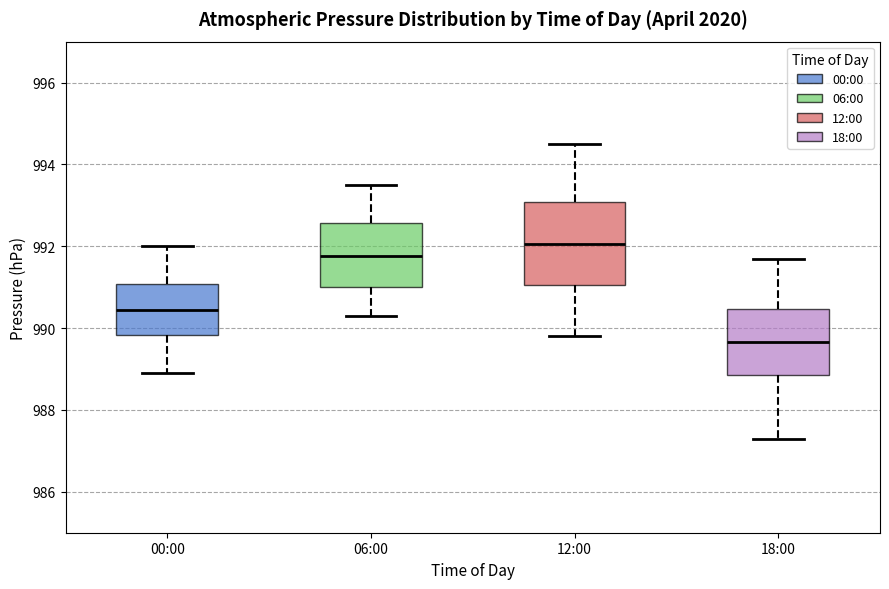

Comparing the boxes themselves (not the whiskers), which one is the tallest?

12:00